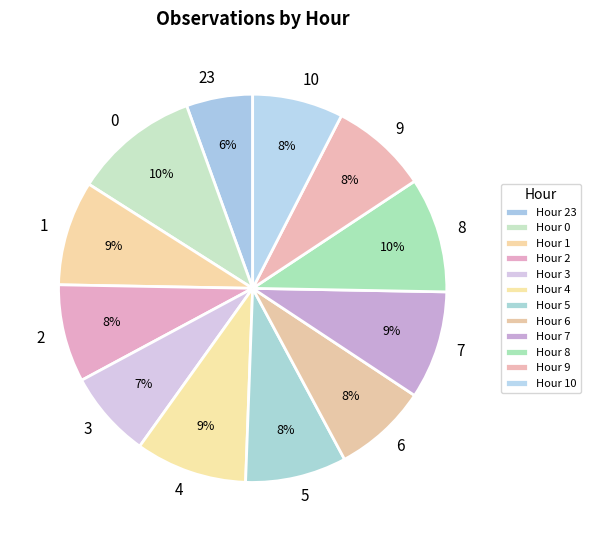

To the nearest percent, what is the average slice percentage?

8%